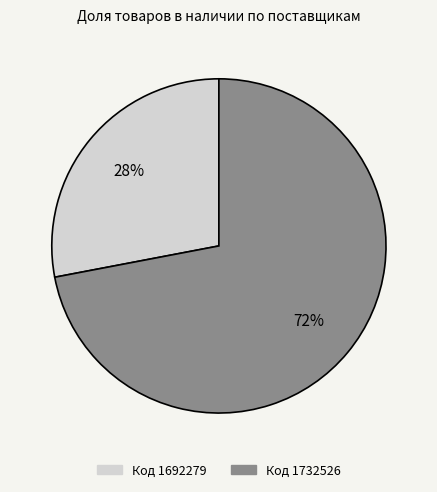

Is there a majority slice in this chart?

Yes